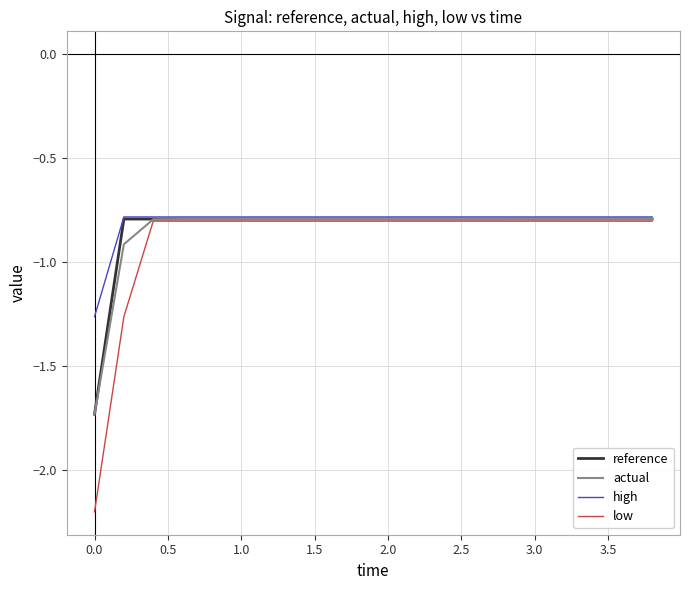

What are all the series names shown in the legend?

reference, actual, high, low